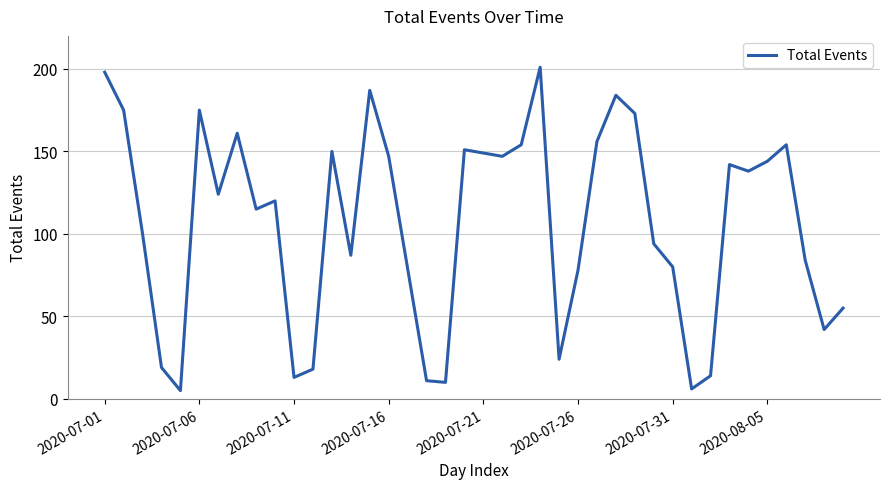

What is the maximum value shown in the chart?

201